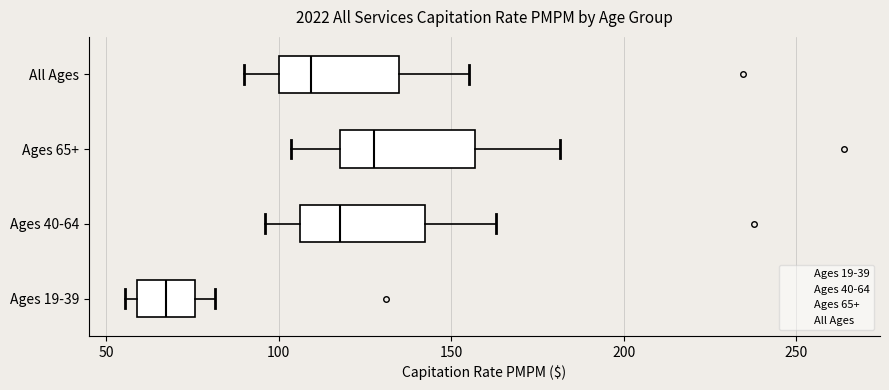

Where is the left edge of the box for All Ages on the x-axis? The values are not printed on the chart, so give them approximately, as read against the axis.

100